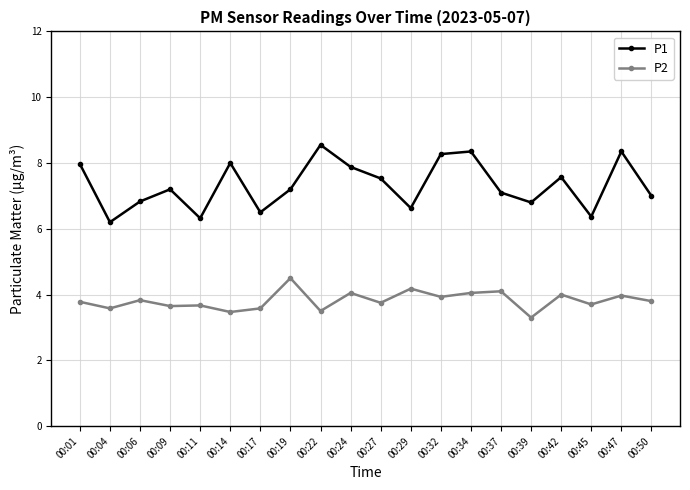

Which series has the widest spread of values?

P1